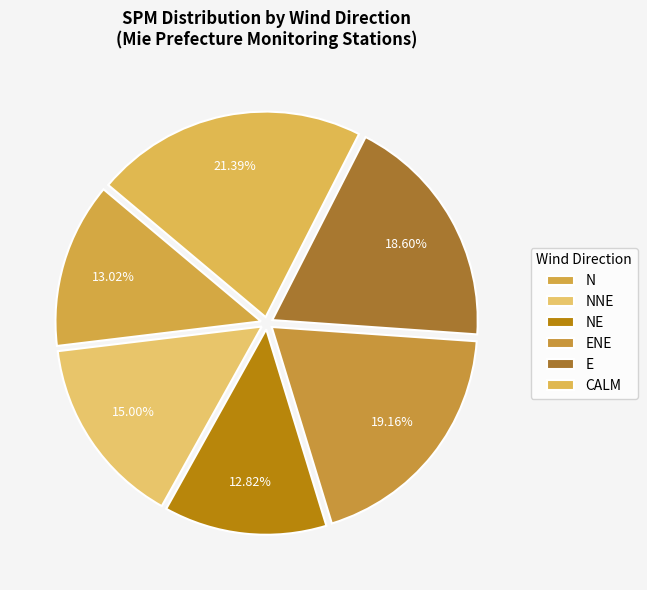

How many segments does this pie chart have?

6